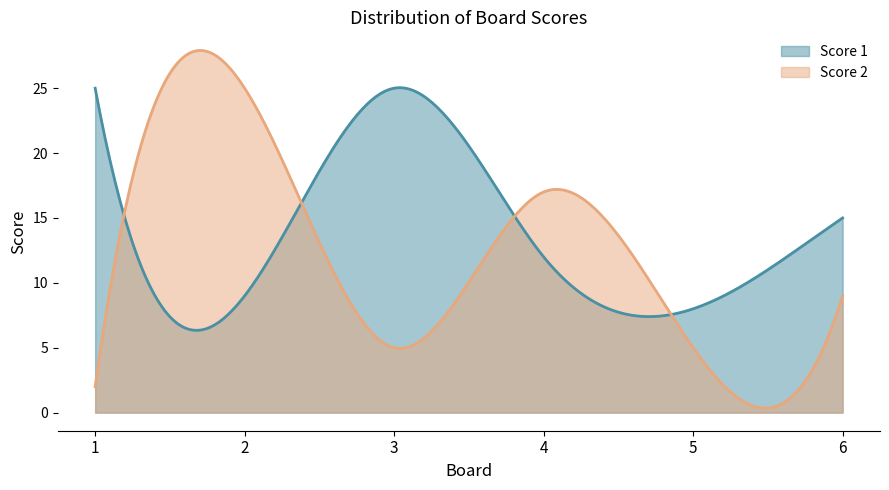

Which series has the largest total across all categories?

Score 1